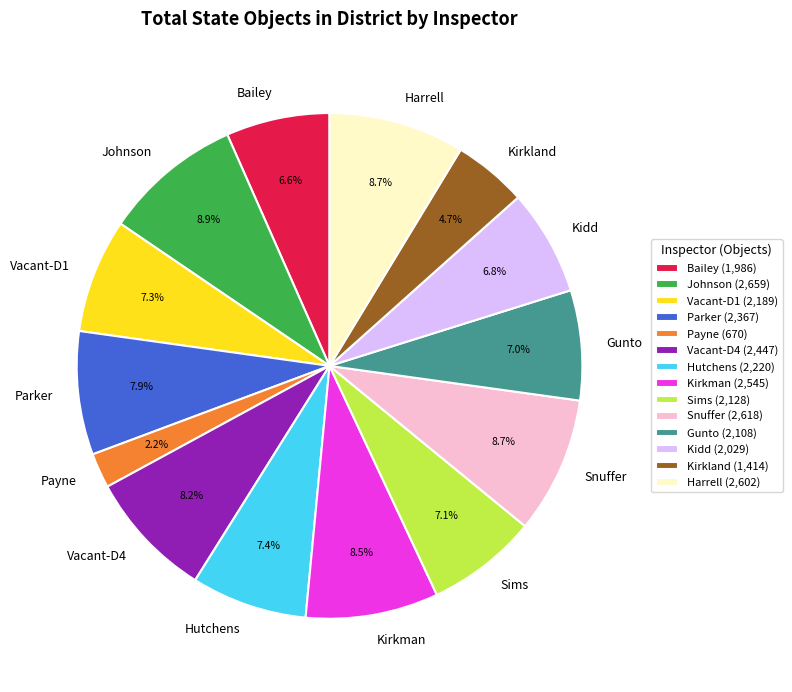

Is Vacant-D4 the majority of the pie?

No